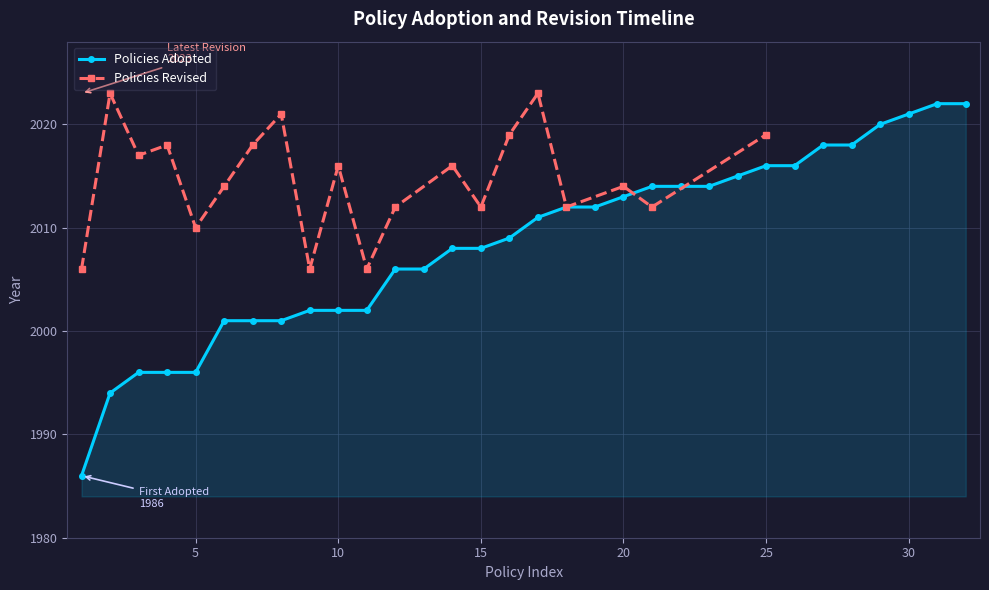

What is the maximum value for Policies Adopted?

2022